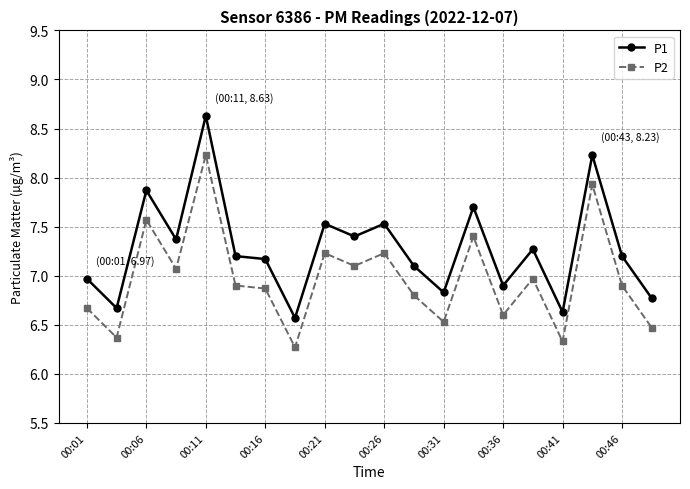

Which series has the largest total across all categories?

P1